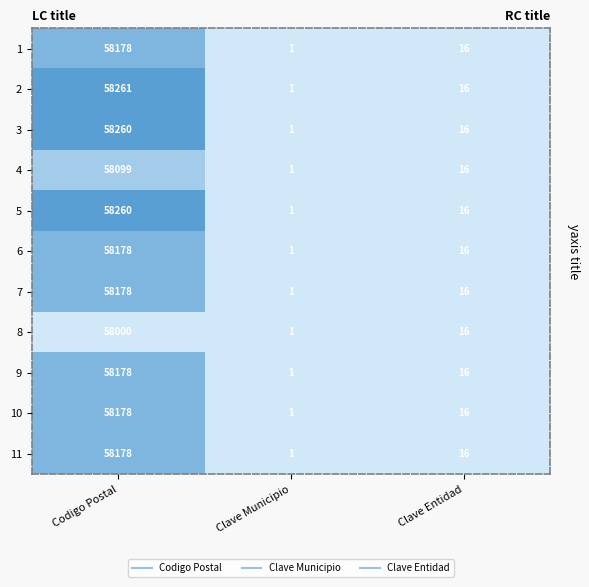

At which category does the chart reach its minimum across all series?

Clave Municipio